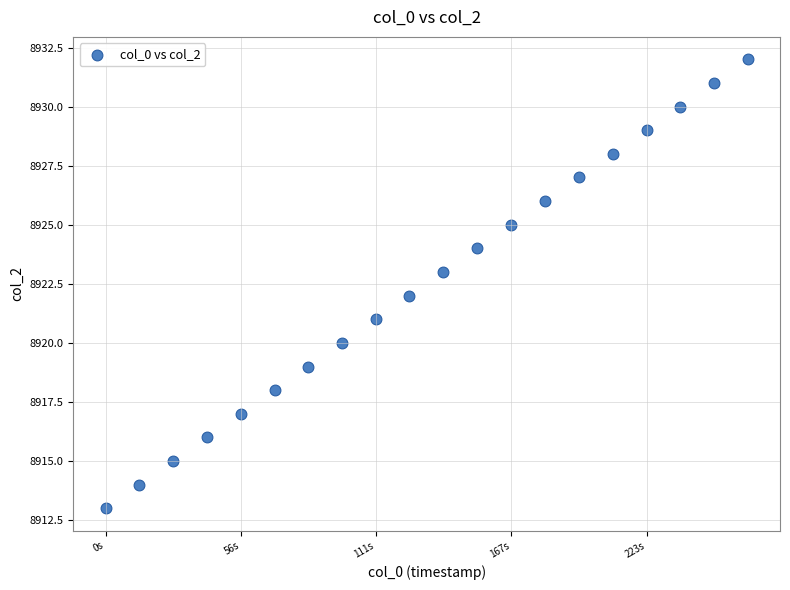

What is the range of Y values (max minus min)?

19